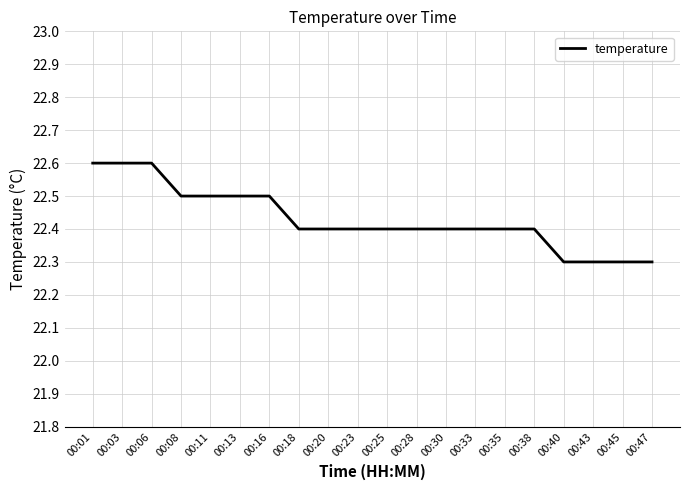

Reading right to left, transcribe all the data shown in this chart.

00:47=22.3	00:45=22.3	00:43=22.3	00:40=22.3	00:38=22.4	00:35=22.4	00:33=22.4	00:30=22.4	00:28=22.4	00:25=22.4	00:23=22.4	00:20=22.4	00:18=22.4	00:16=22.5	00:13=22.5	00:11=22.5	00:08=22.5	00:06=22.6	00:03=22.6	00:01=22.6